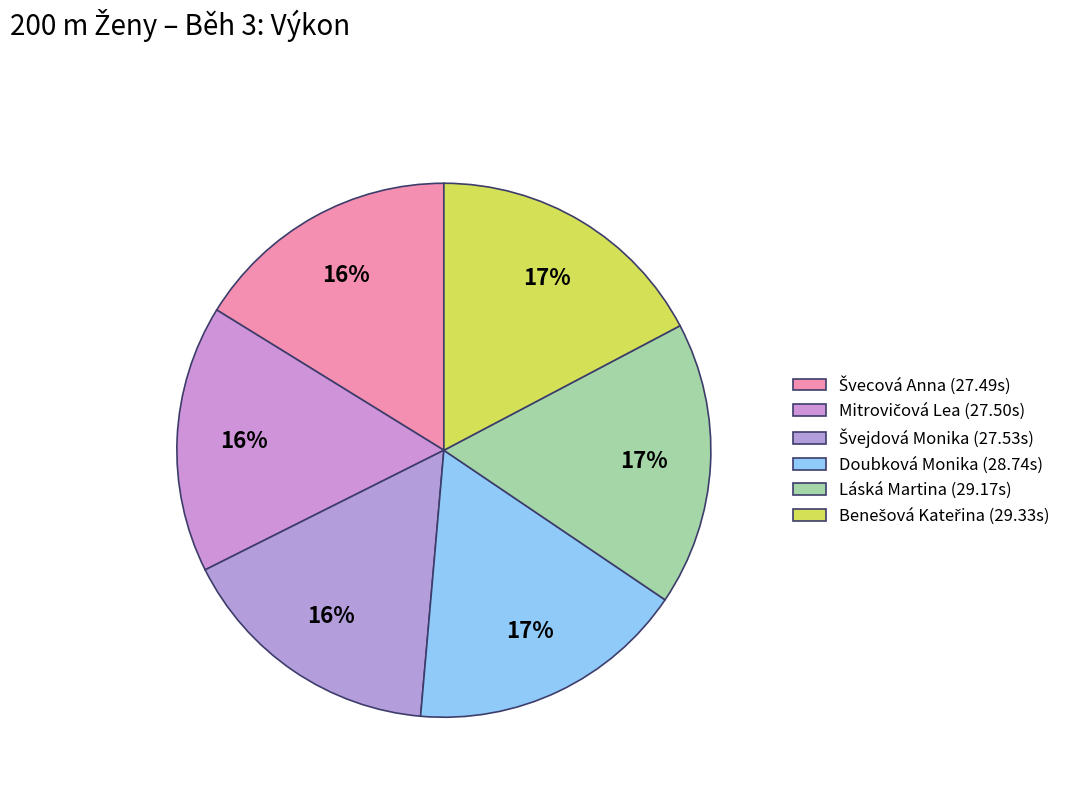

How many segments does this pie chart have?

6